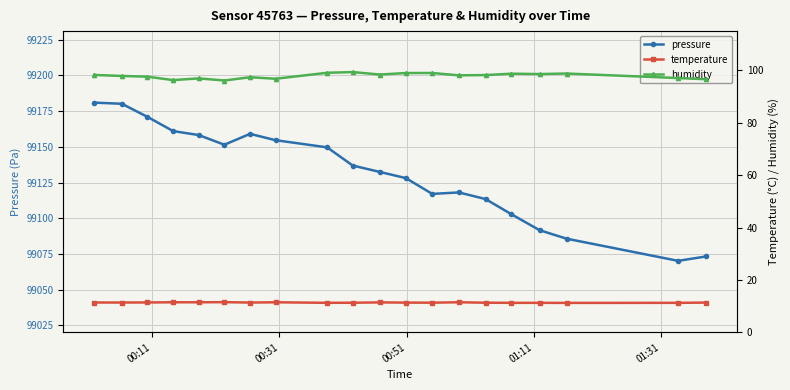

True or false: humidity and pressure cross at least once.

False